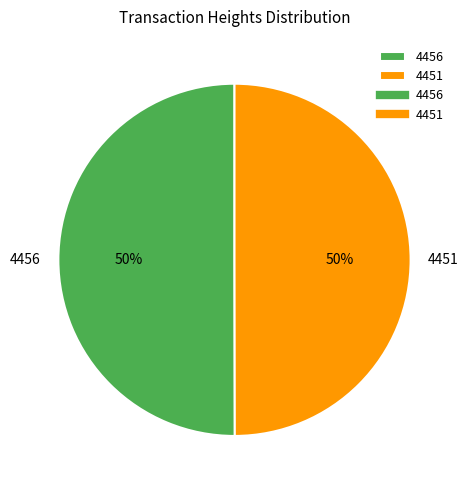

The 4451 slice represents 37% of the pie. True or false?

False